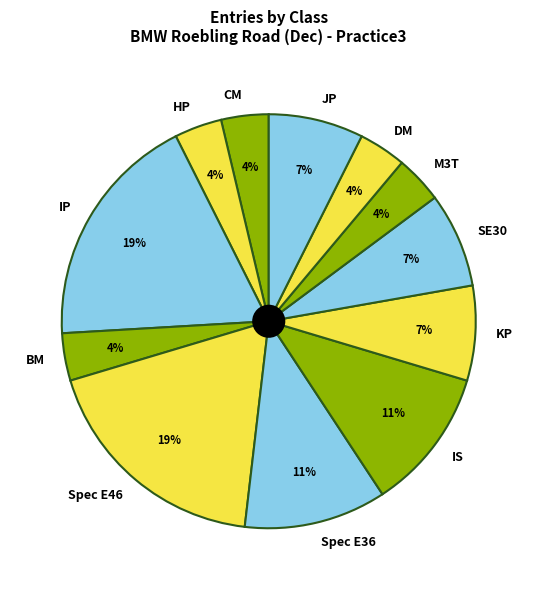

Do DM and IS together represent more than half of the pie?

No